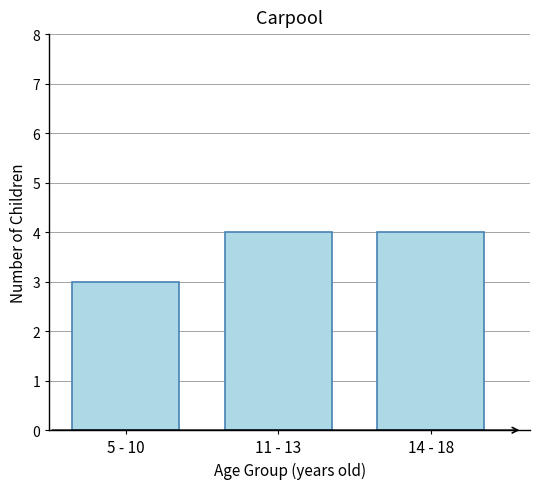

Reading right to left, transcribe all the data shown in this chart.

14 - 18=4	11 - 13=4	5 - 10=3